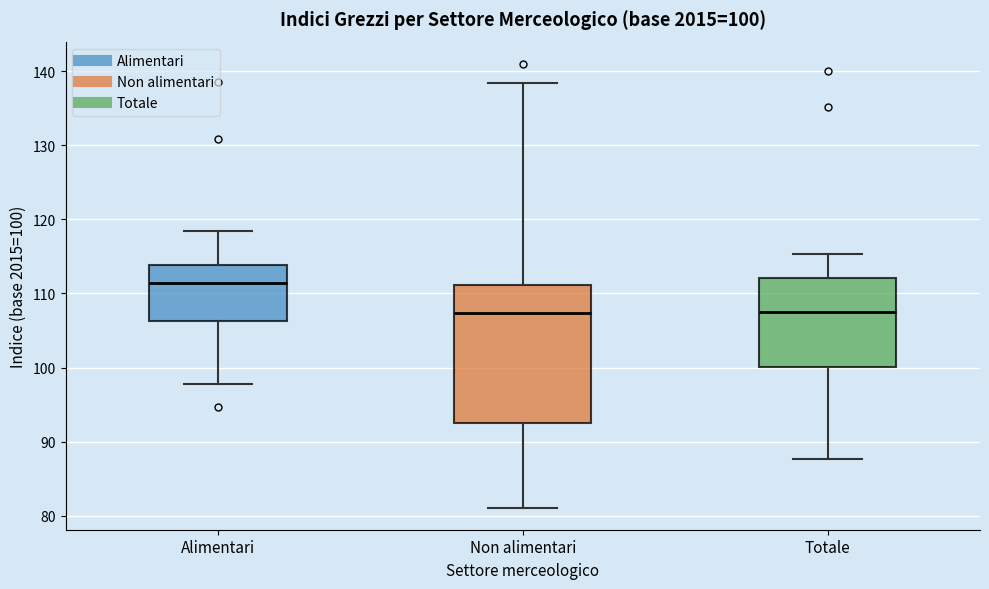

Which box is the tallest, from its lower edge to its upper edge?

Non alimentari